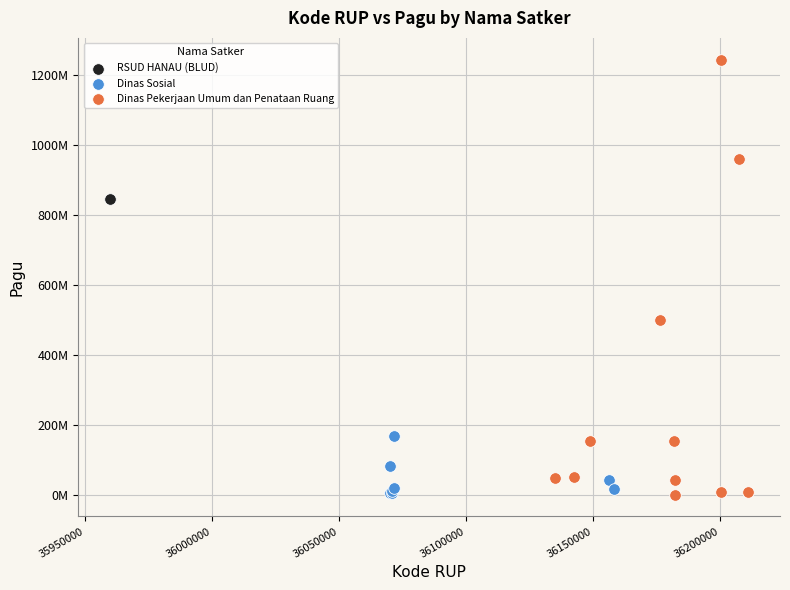

What are all the series names shown in the legend?

RSUD HANAU (BLUD), Dinas Sosial, Dinas Pekerjaan Umum dan Penataan Ruang